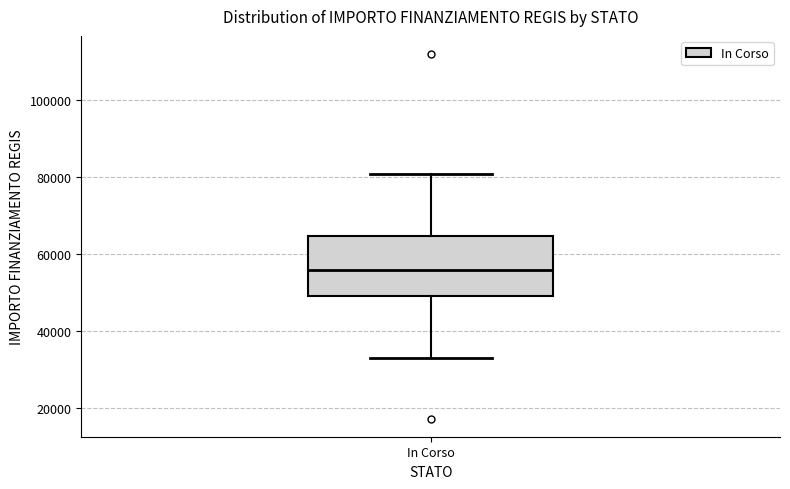

Where does the upper whisker of the box for In Corso end on the y-axis? The values are not printed on the chart, so give them approximately, as read against the axis.

80000